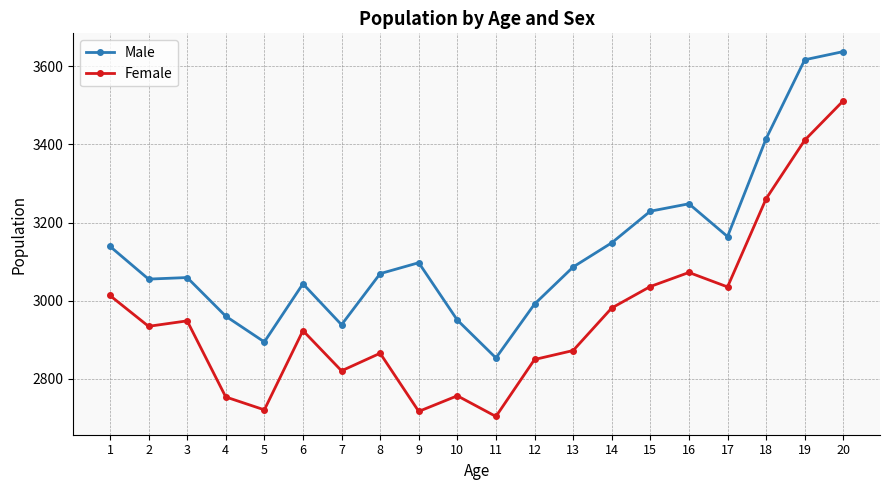

List the series in order of their peak value, lowest first.

Female, Male